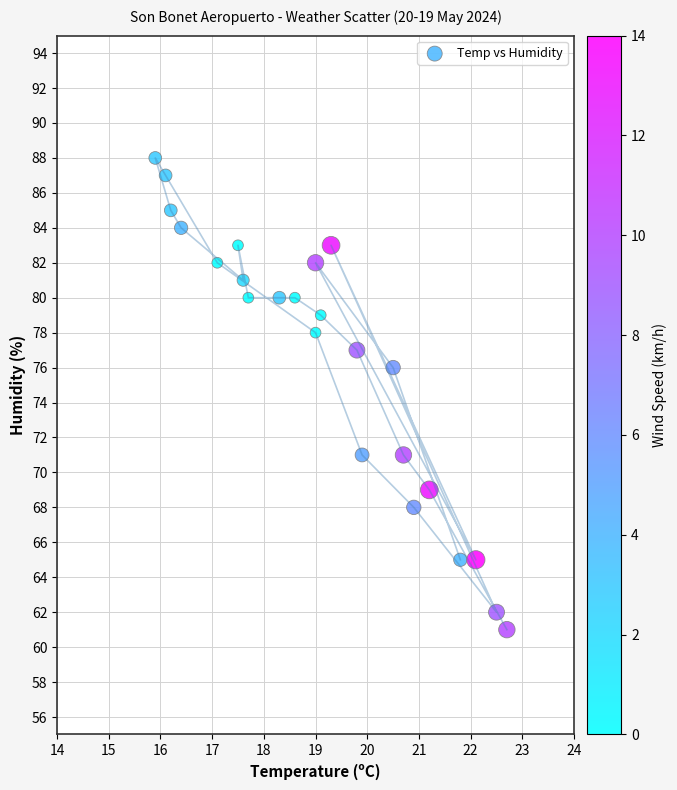

What Y value in the scatter plot is closest to 74?

76